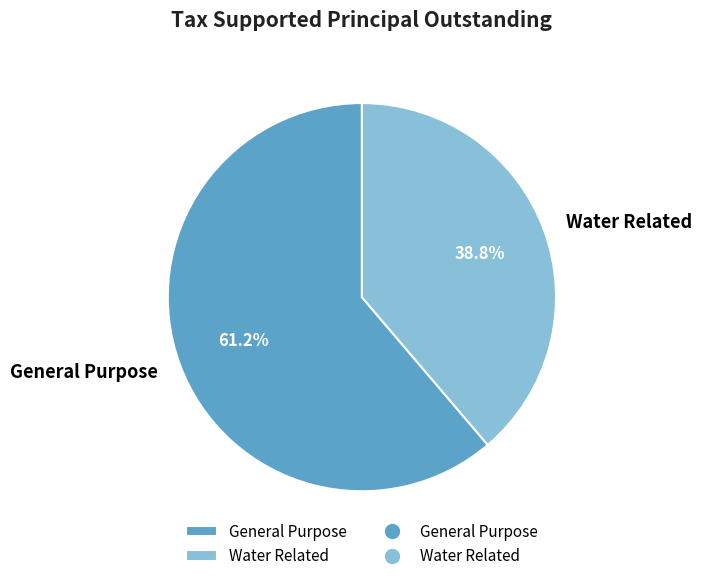

Rank the categories by value from highest to lowest.

General Purpose, Water Related